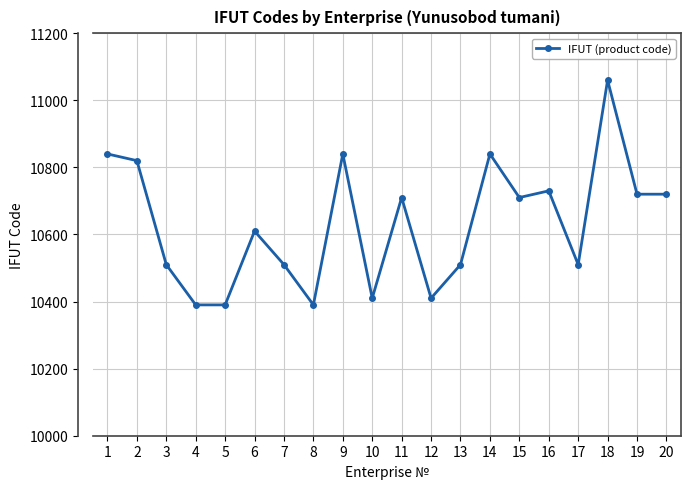

What is the value of the 7th point from the left?

10510